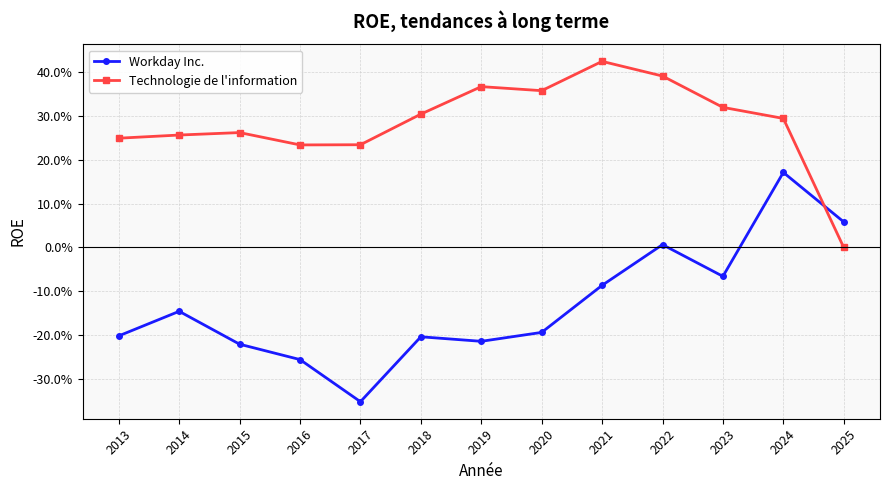

Where do Technologie de l'information and Workday Inc. first cross each other?

2024 and 2025